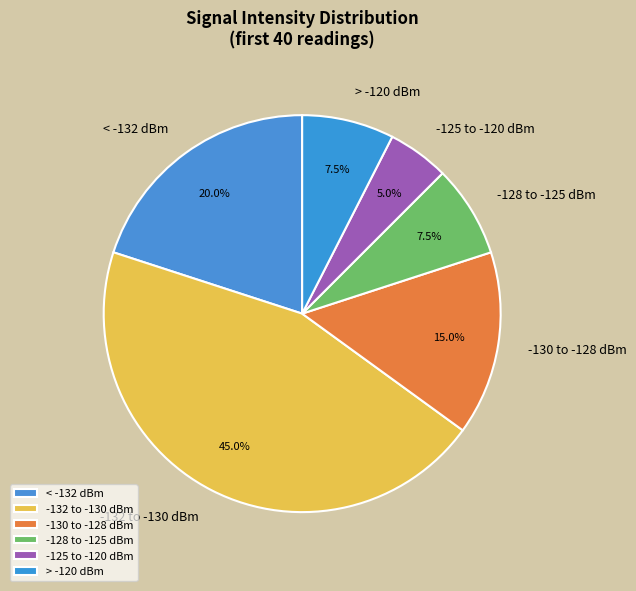

Is the sum of > -120 dBm and -132 to -130 dBm greater than half?

Yes